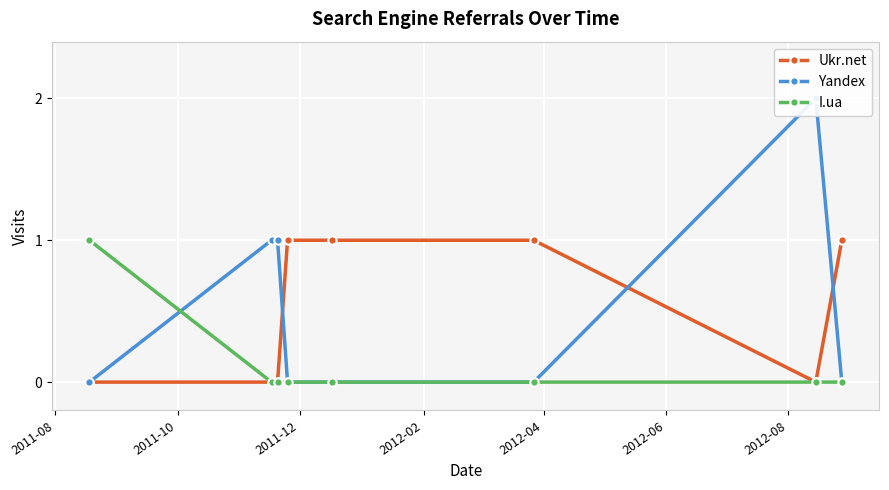

List the series in order of their peak value, lowest first.

Ukr.net, I.ua, Yandex